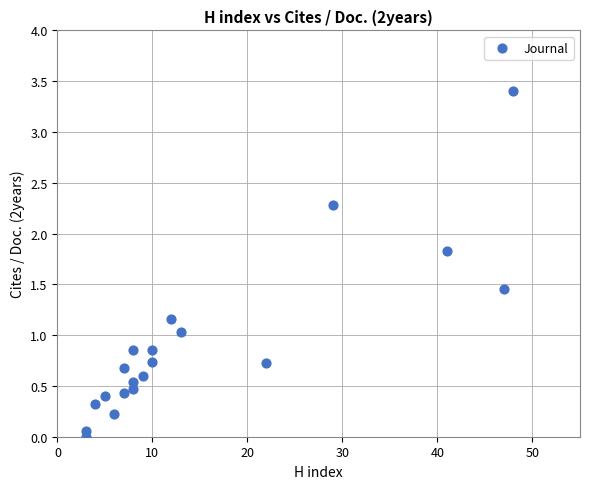

What is the range of X values (max minus min)?

45.0